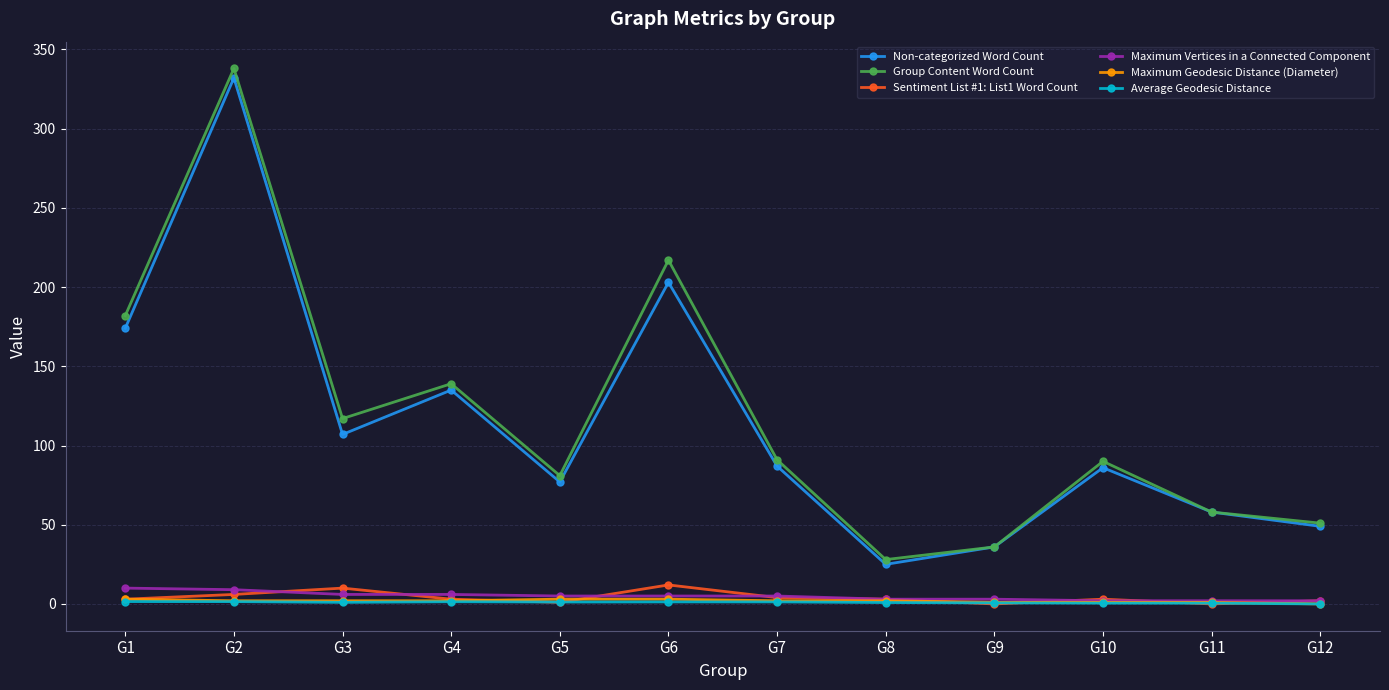

Between G8 and G11, which series saw the biggest shift?

Non-categorized Word Count